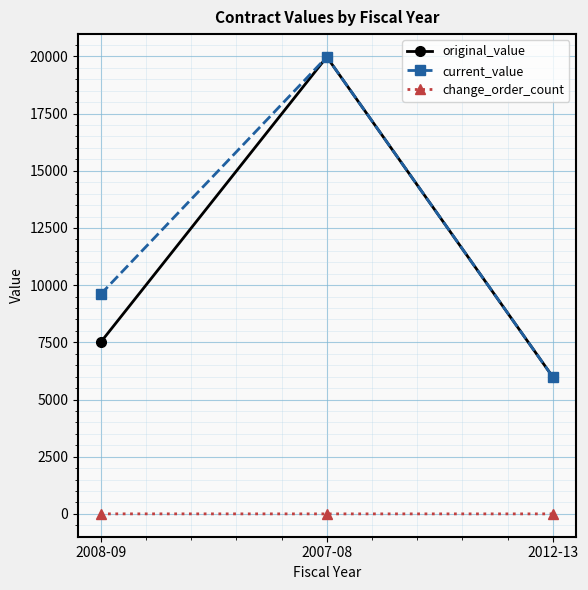

How many series are shown in this chart?

3